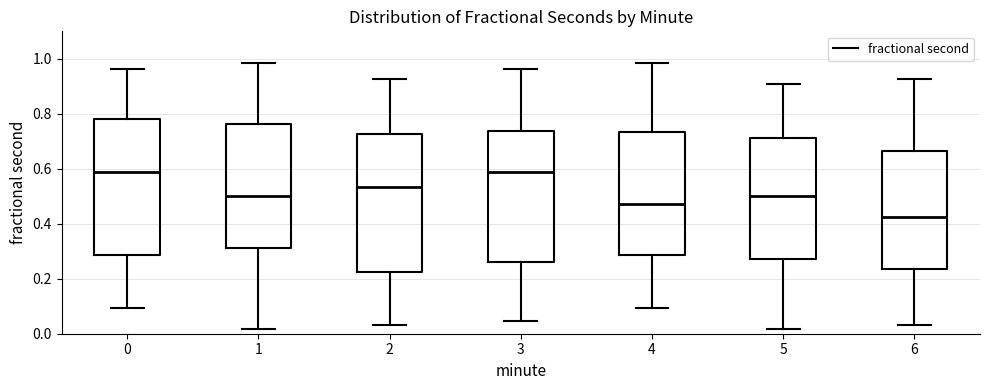

Where is the lower edge of the box at x = 2 on the y-axis? The values are not printed on the chart, so give them approximately, as read against the axis.

0.22